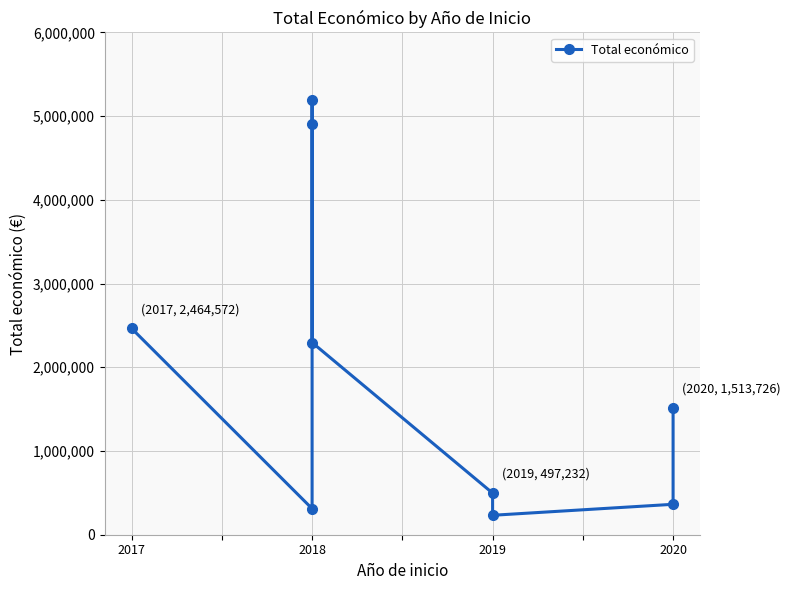

Does the chart display data point markers on the line(s)?

Yes